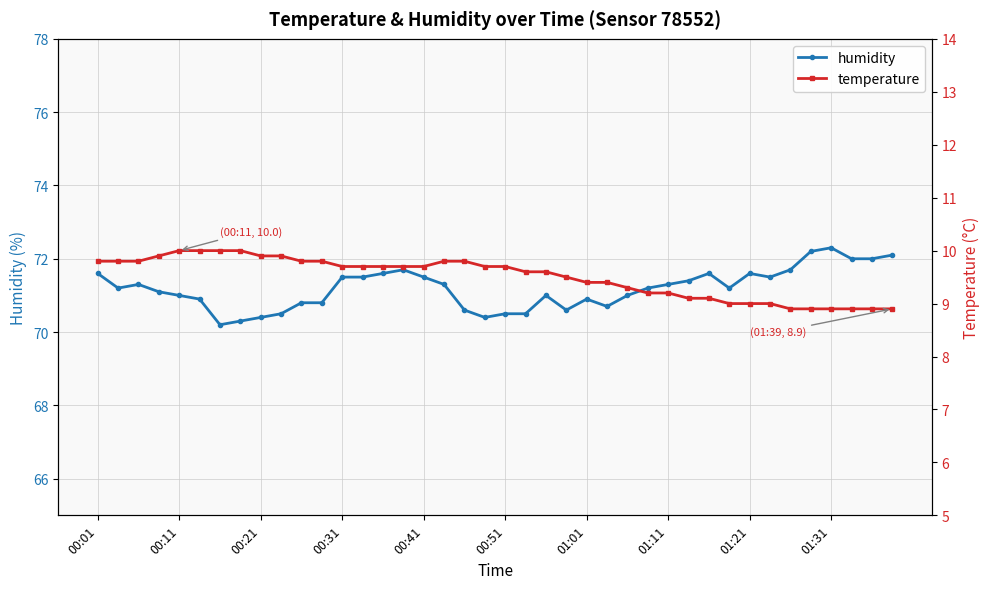

Is it true that humidity equals 70.9 at 01:01?

True